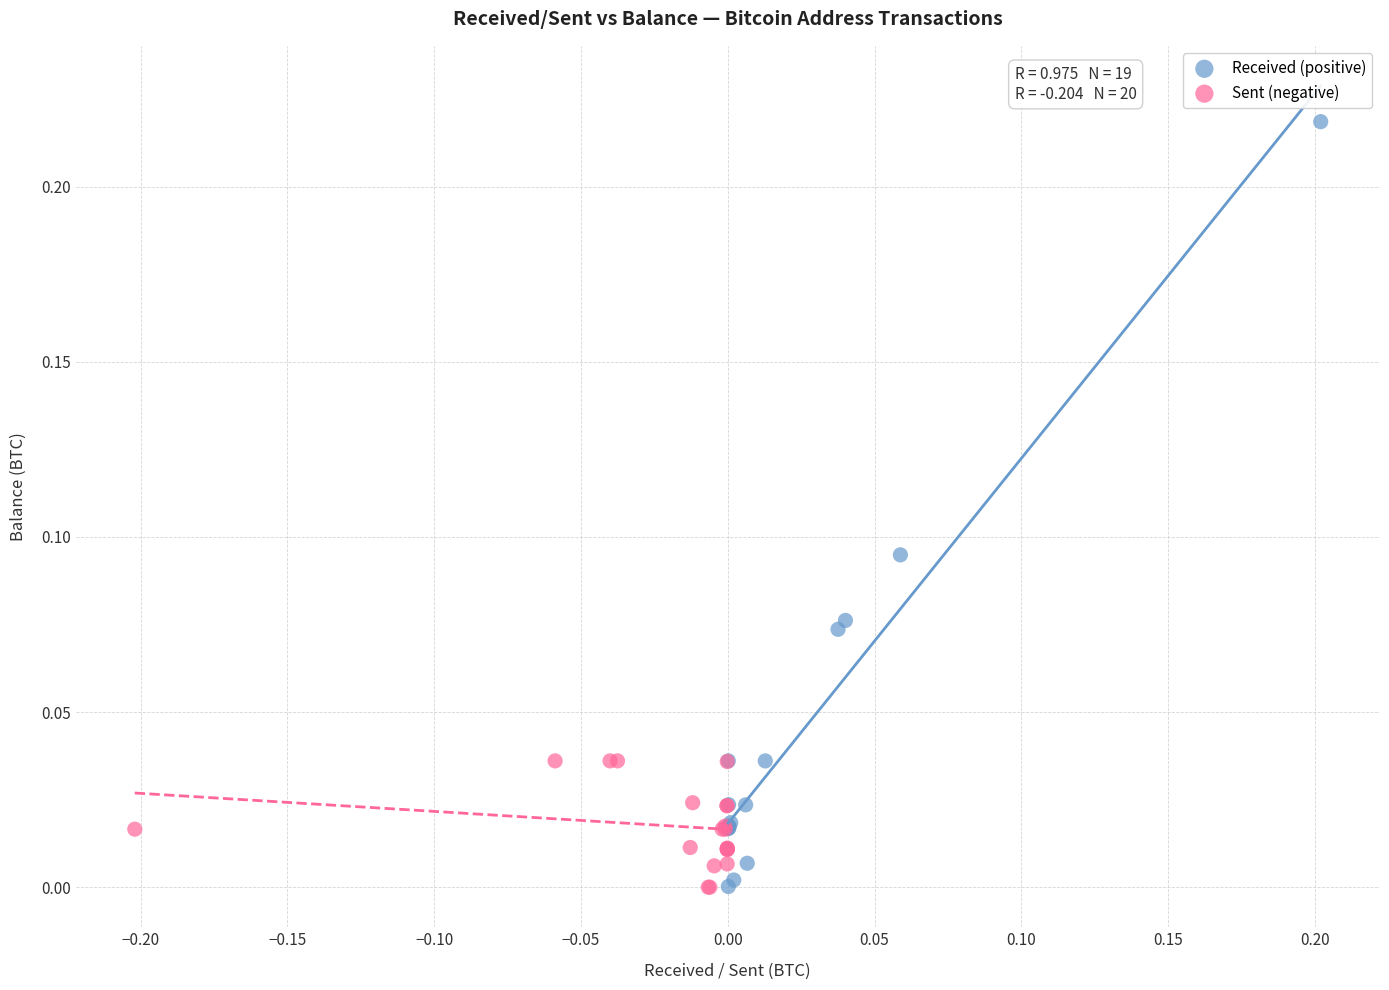

Which series contains the highest Y value?

Received (positive)